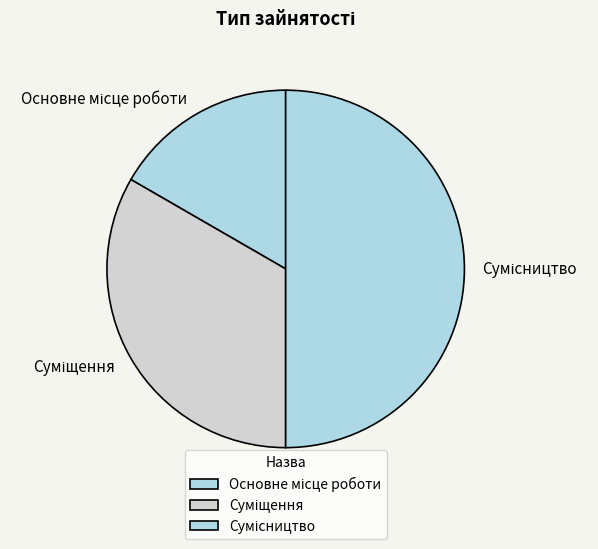

Is there any slice that represents more than half of the pie?

No